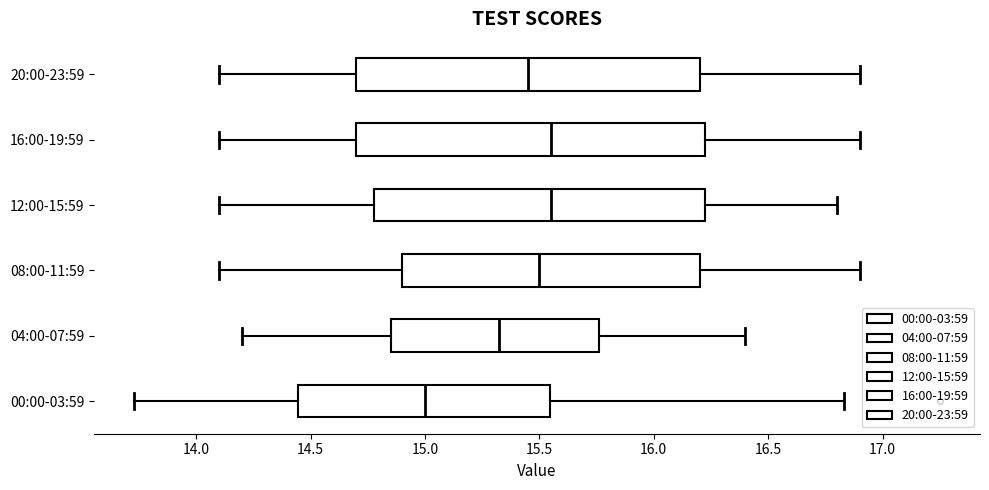

Reading bottom to top, read every box against the x-axis: the position of its median line, the range the box covers, and the ends of its whiskers. The values are not printed on the chart, so give them approximately, as read against the axis.

00:00-03:59: median 15.00, box 14.45 to 15.55, whiskers 13.75 to 16.85
04:00-07:59: median 15.35, box 14.85 to 15.75, whiskers 14.20 to 16.40
08:00-11:59: median 15.50, box 14.90 to 16.20, whiskers 14.10 to 16.90
12:00-15:59: median 15.55, box 14.80 to 16.25, whiskers 14.10 to 16.80
16:00-19:59: median 15.55, box 14.70 to 16.25, whiskers 14.10 to 16.90
20:00-23:59: median 15.45, box 14.70 to 16.20, whiskers 14.10 to 16.90